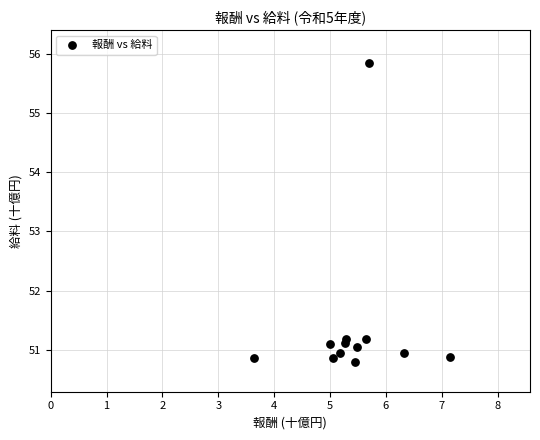

What is the average X value?

5.4